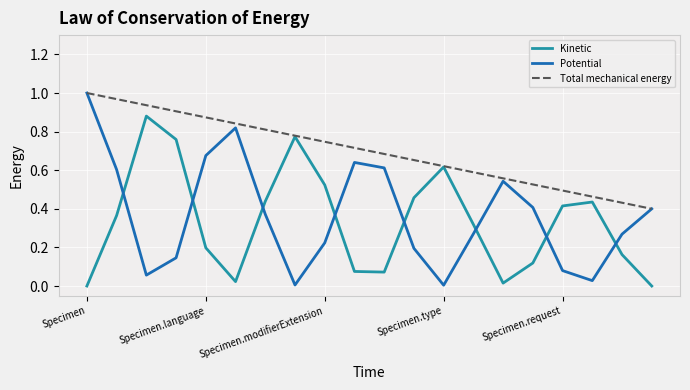

Which series has the widest spread of values?

Potential